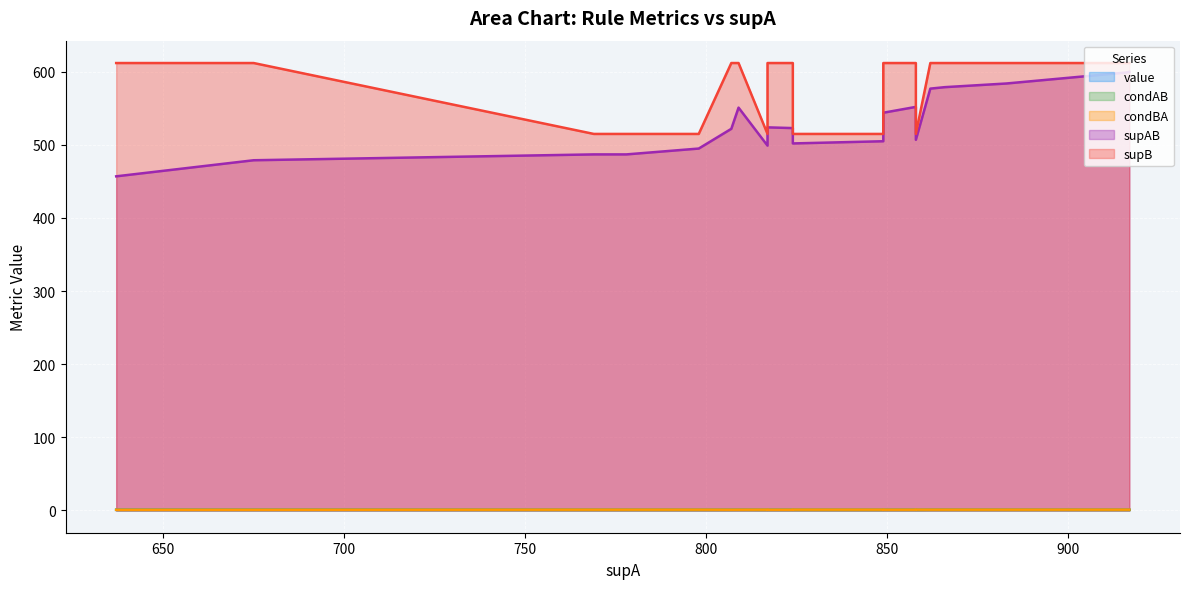

What are all the series names shown in the legend?

value, condAB, condBA, supAB, supB